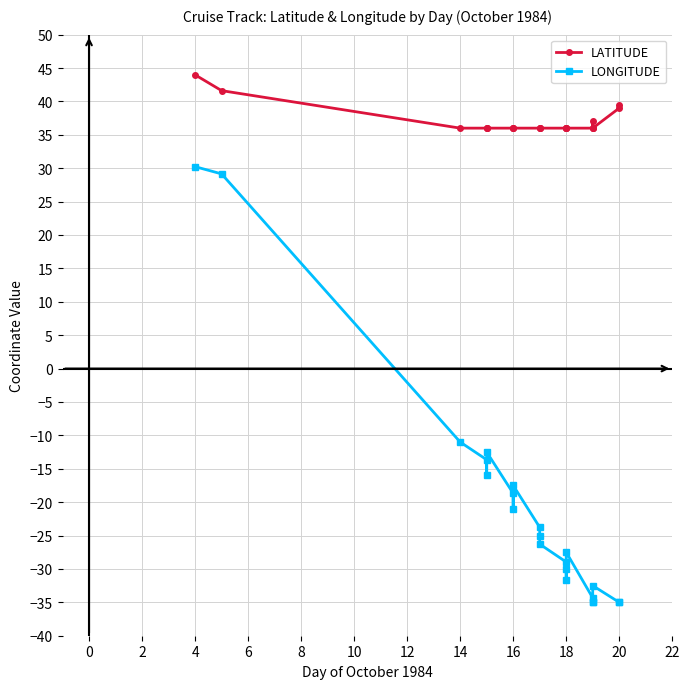

True or false: LATITUDE and LONGITUDE cross at least once.

False